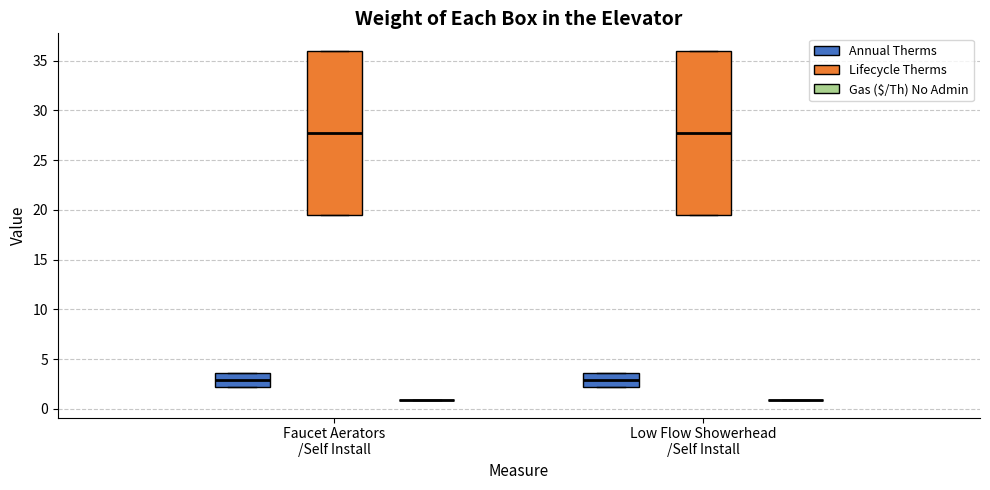

Where does the median line of the box for Low Flow Showerhead /Self Install (Annual Therms) sit on the y-axis? The values are not printed on the chart, so give them approximately, as read against the axis.

3.0